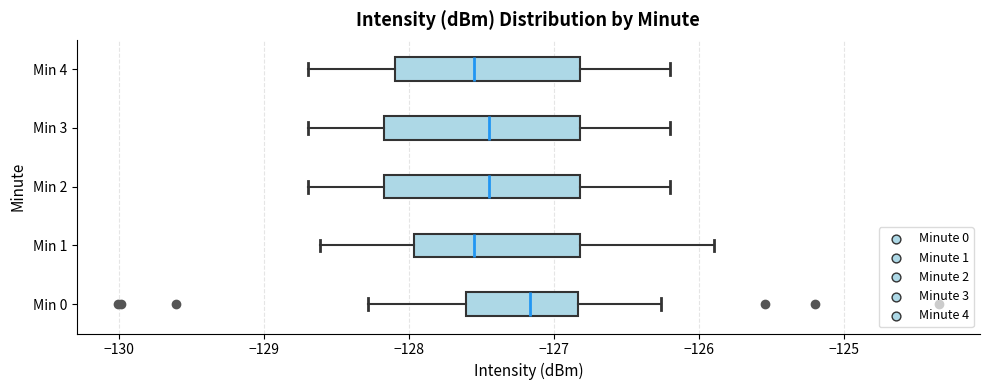

Reading bottom to top, transcribe this box plot: for each box, give where its median line is, the range the box spans, and where its two whiskers end, as read against the x-axis. The values are not printed on the chart, so give them approximately, as read against the axis.

Min 0: median -127.2, box -127.6 to -126.8, whiskers -128.3 to -126.3
Min 1: median -127.5, box -128.0 to -126.8, whiskers -128.6 to -125.9
Min 2: median -127.4, box -128.2 to -126.8, whiskers -128.7 to -126.2
Min 3: median -127.4, box -128.2 to -126.8, whiskers -128.7 to -126.2
Min 4: median -127.5, box -128.1 to -126.8, whiskers -128.7 to -126.2